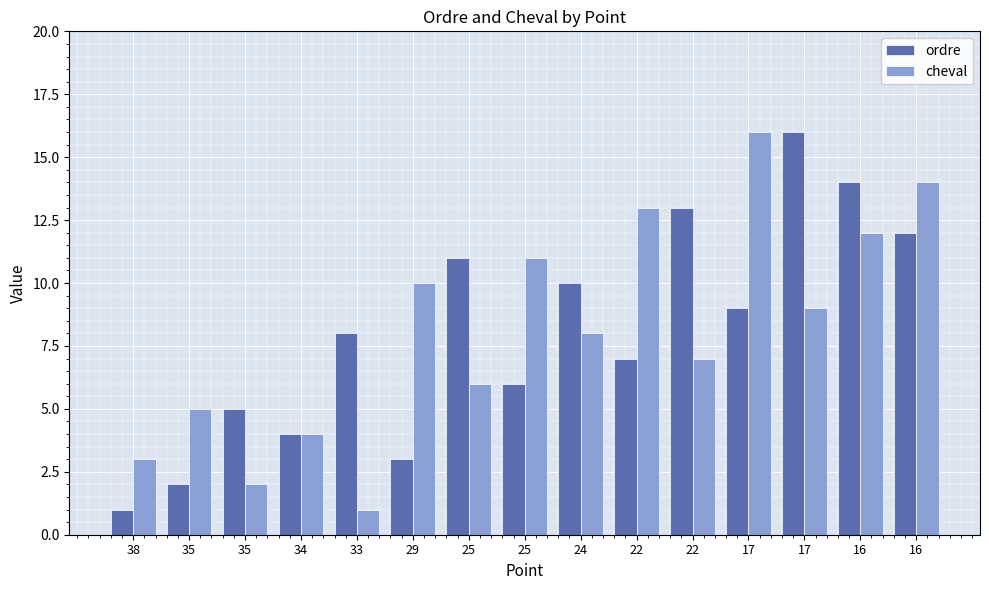

How many data points in ordre are less than 8?

7